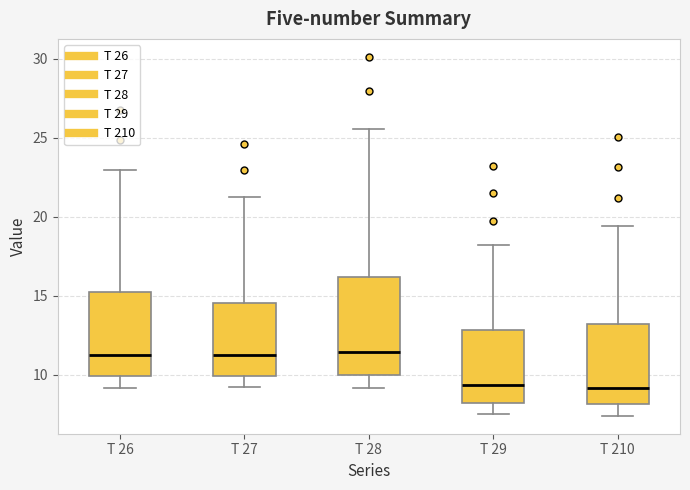

Where is the upper edge of the box for T 26 on the y-axis? The values are not printed on the chart, so give them approximately, as read against the axis.

15.0